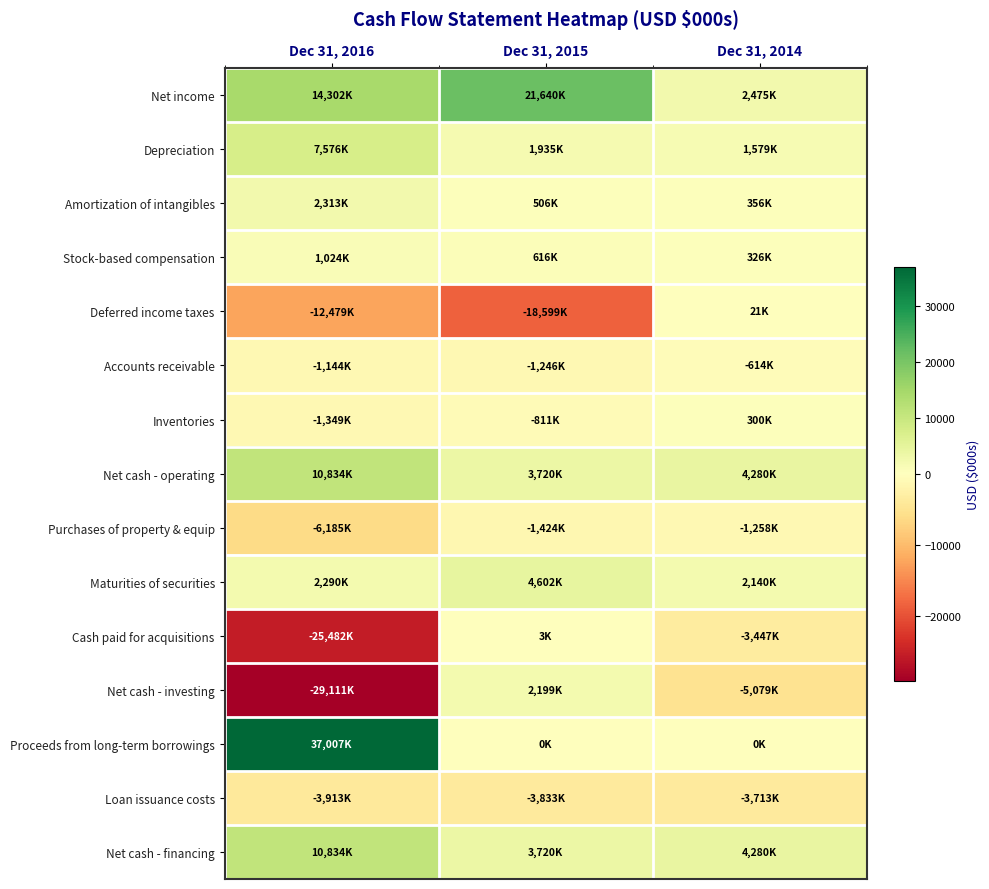

Between Dec 31, 2014 and Dec 31, 2016, which is larger?

Dec 31, 2016